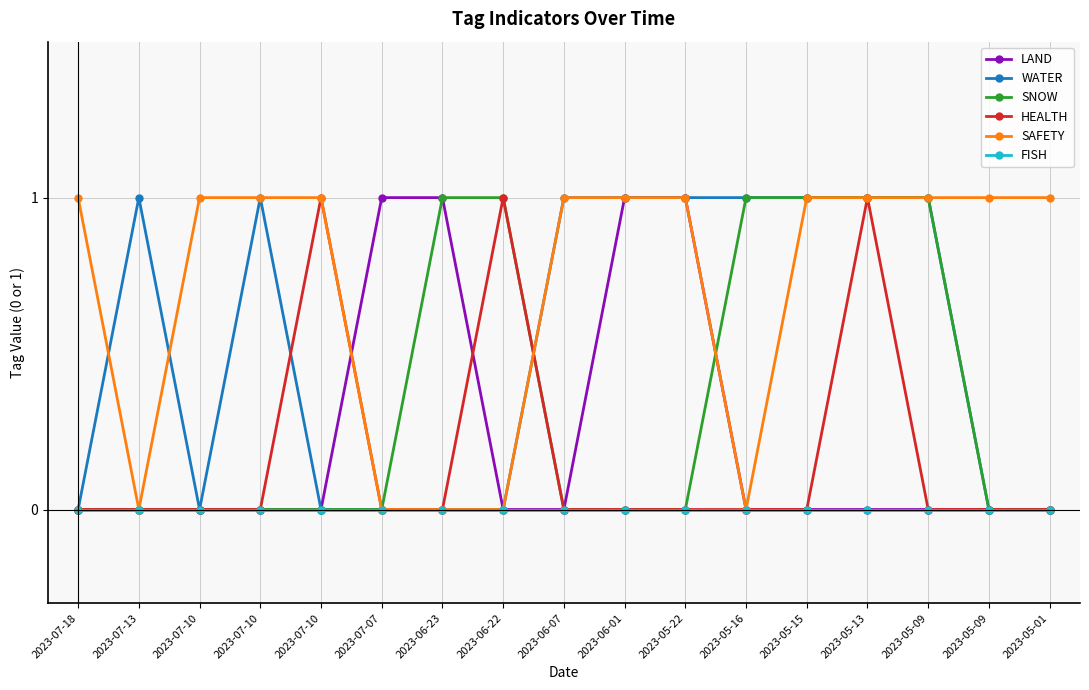

Count the number of data series in this chart.

6